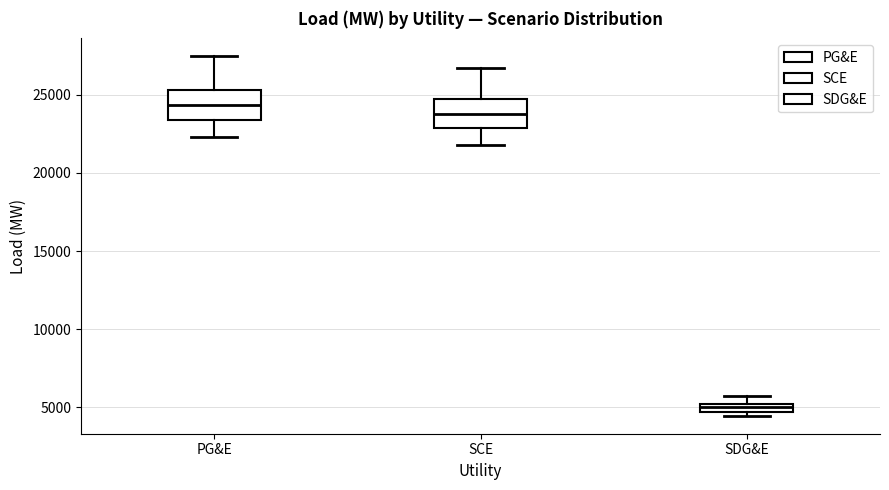

Where does the lower whisker of the box for PG&E end on the y-axis? The values are not printed on the chart, so give them approximately, as read against the axis.

22500